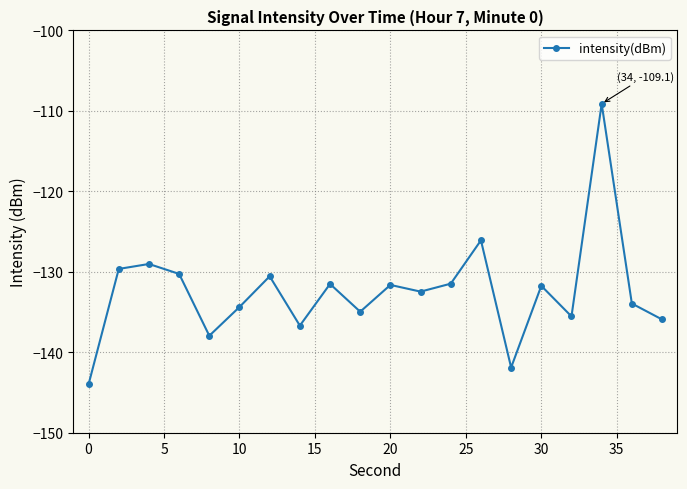

What is the difference between the maximum and minimum values?

34.9